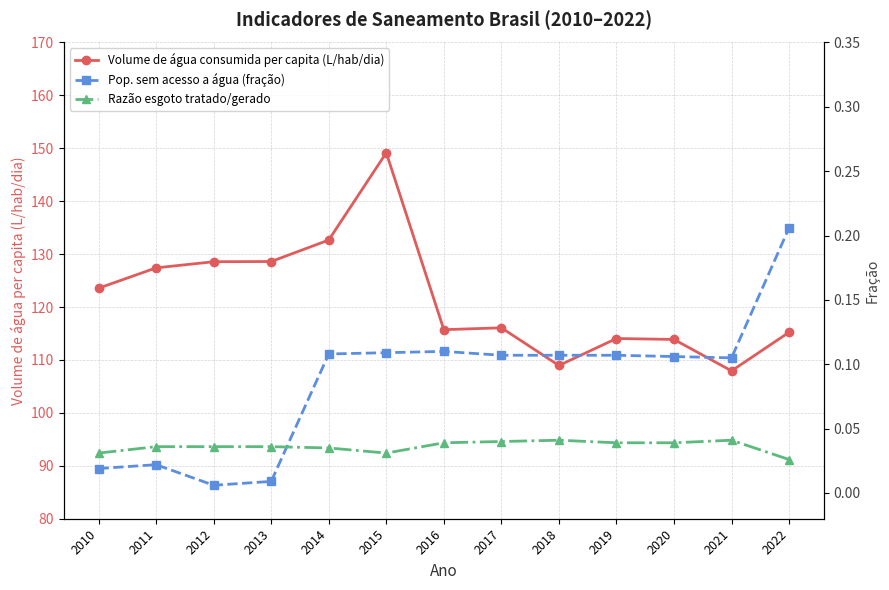

At which category does Razão esgoto tratado/gerado reach its first local peak?

2018